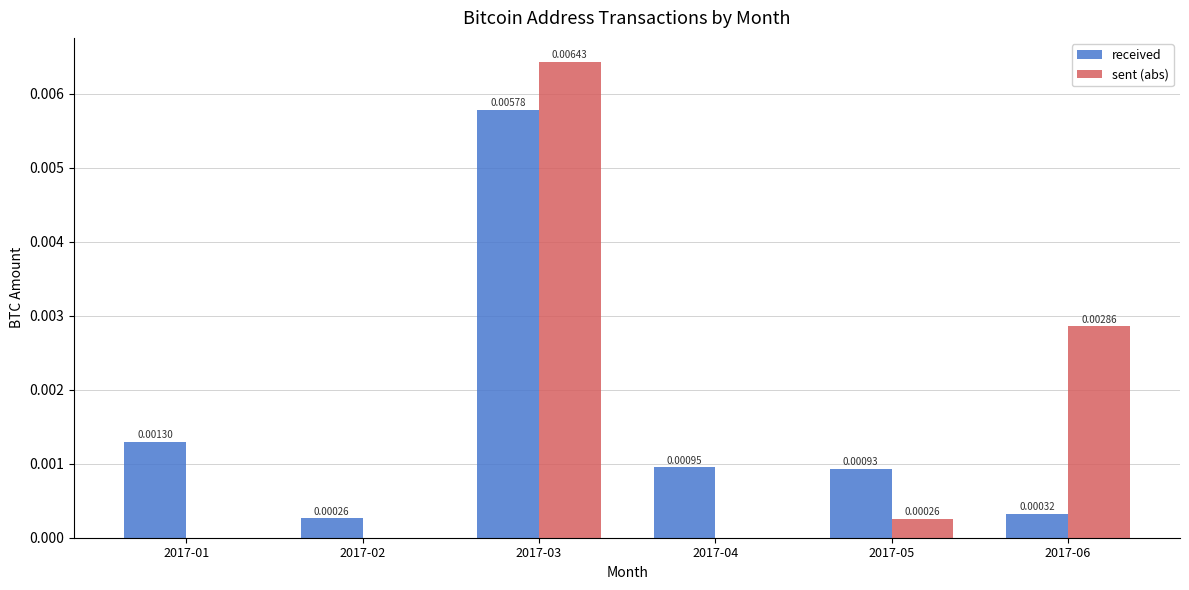

Are the bars grouped side by side (vs. stacked)?

Yes